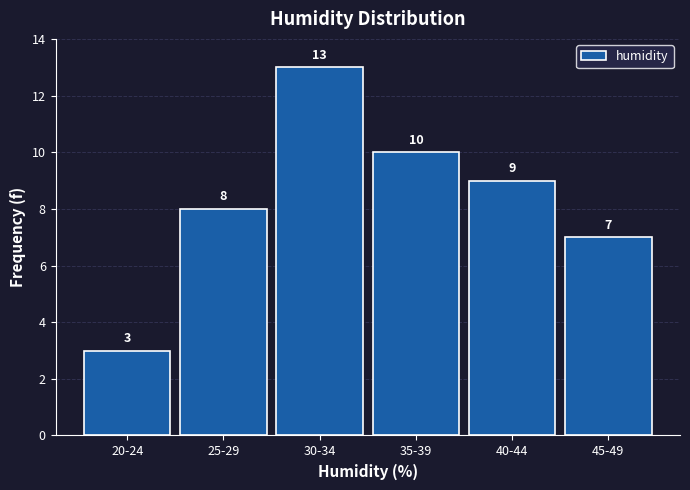

Reading left to right, list all the values displayed in this chart.

3	8	13	10	9	7